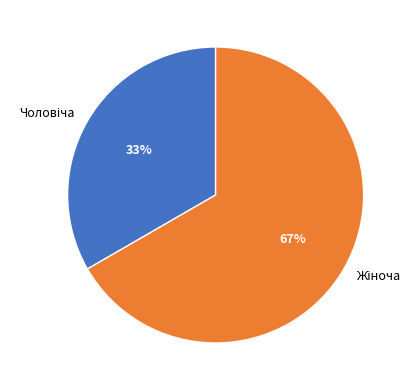

Does any single category account for the majority?

Yes